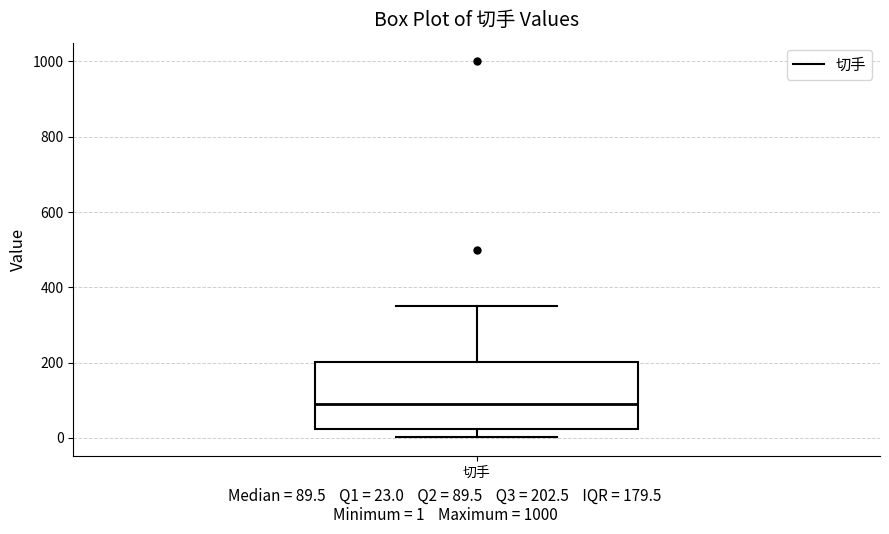

Read this box plot against the y-axis: the position of the median line, the range covered by the box, and the ends of both whiskers. The values are not printed on the chart, so give them approximately, as read against the axis.

median 80, box 20 to 200, whiskers 0 to 360